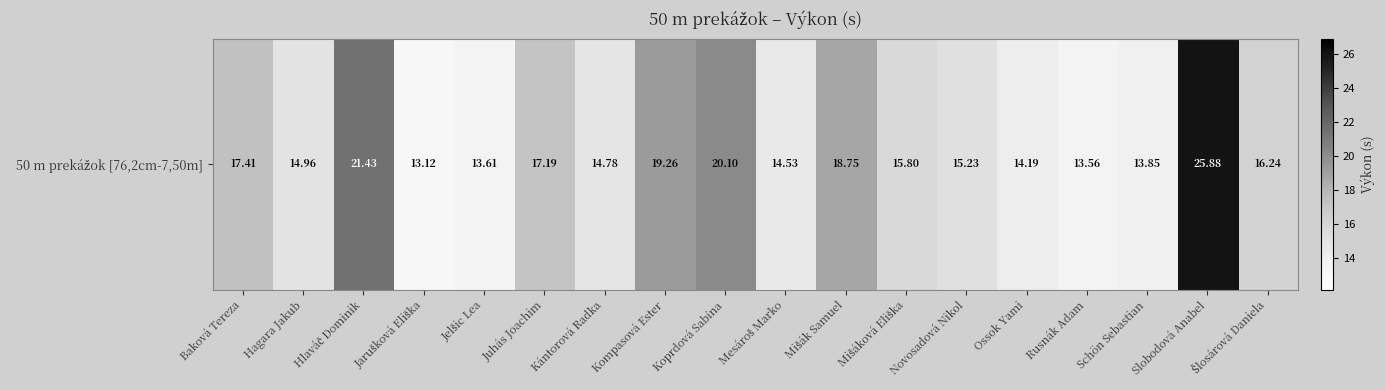

What is the sum of the values at Novosadová Nikol and Slobodová Anabel?

41.1